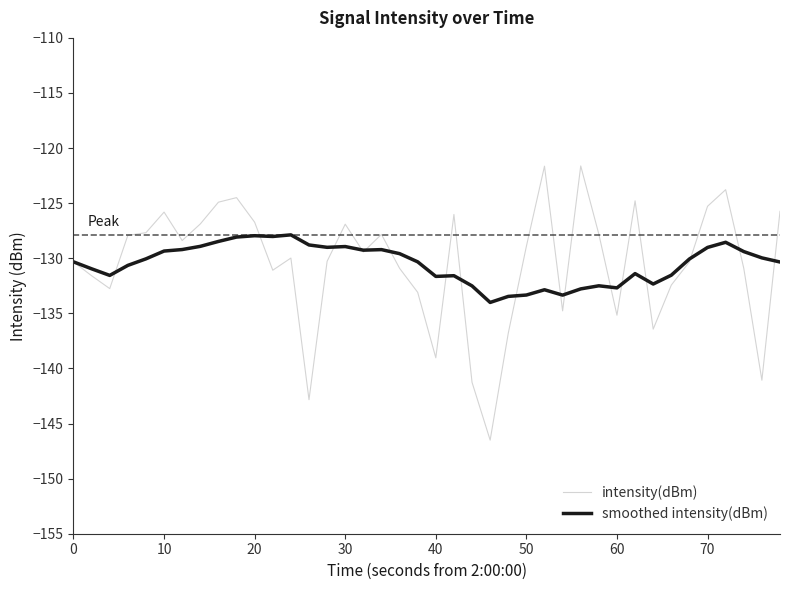

Which series has the largest range (max minus min)?

intensity(dBm)